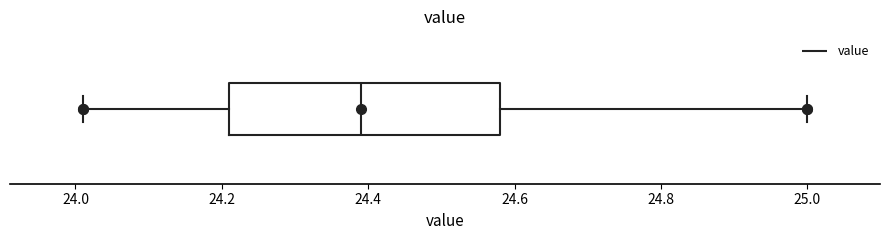

Read this box plot against the x-axis: the position of the median line, the range covered by the box, and the ends of both whiskers. The values are not printed on the chart, so give them approximately, as read against the axis.

median 24.40, box 24.22 to 24.58, whiskers 24.02 to 25.00